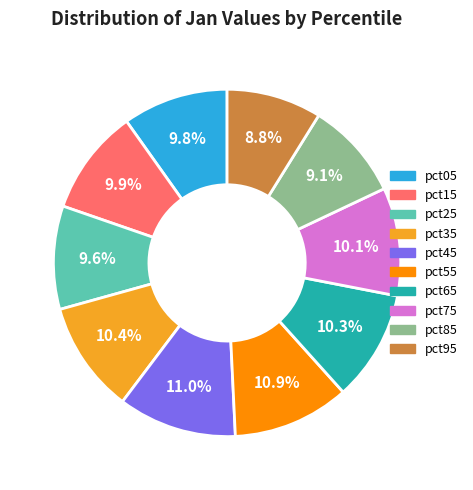

Which has a higher value, pct15 or pct95?

pct15